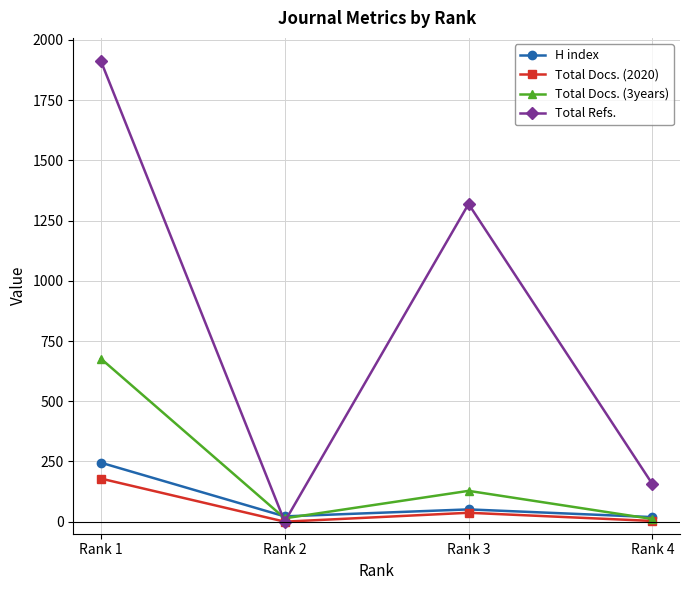

Is the value of H index at Rank 1 greater than the value of Total Docs. (2020) at Rank 3?

Yes